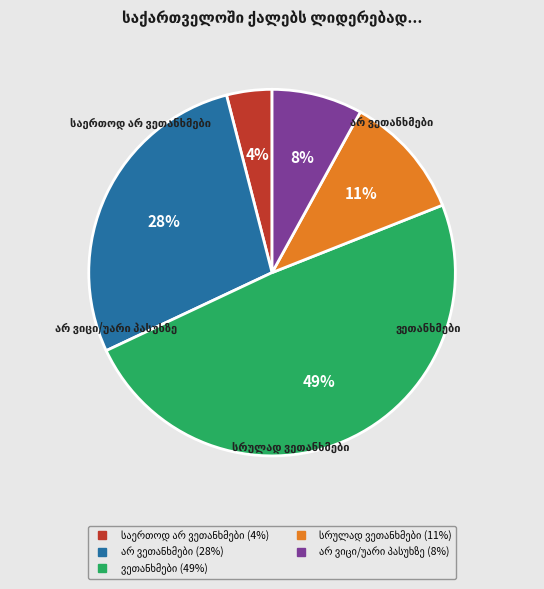

To the nearest percent, what is the average slice percentage?

20%